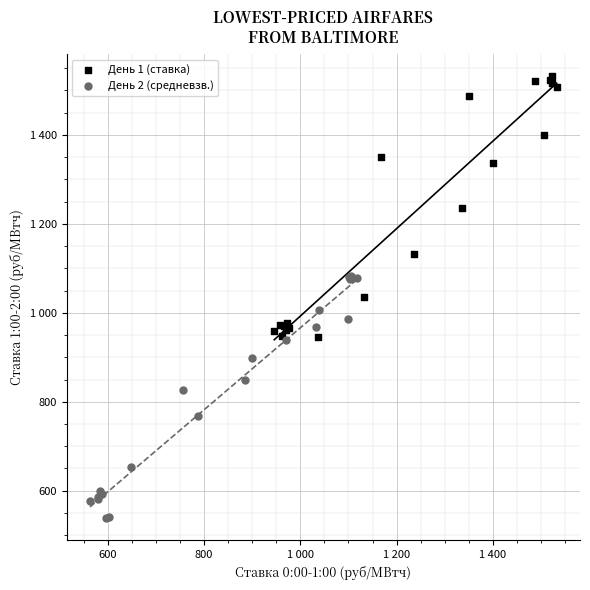

What are all the series names shown in the legend?

День 1 (ставка), День 2 (средневзв.)